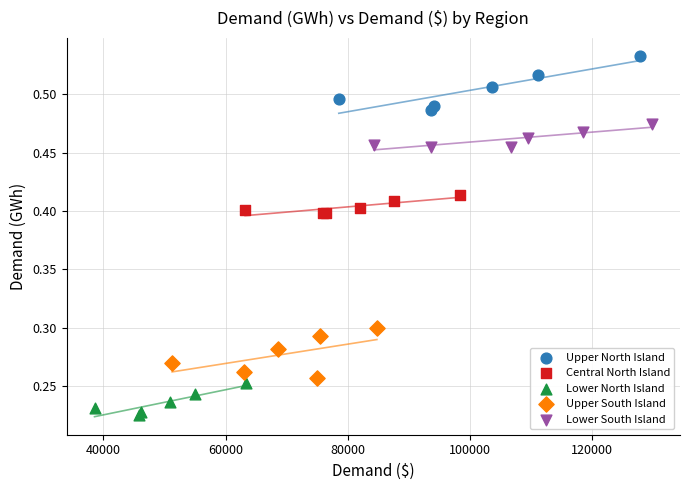

Which series reaches the maximum Y coordinate?

Upper North Island